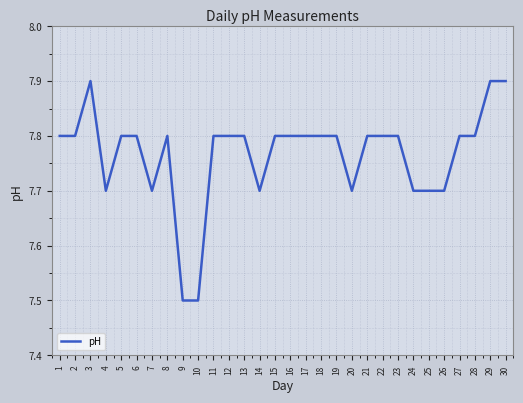

What is the change in value from 7 to 18?

+0.1